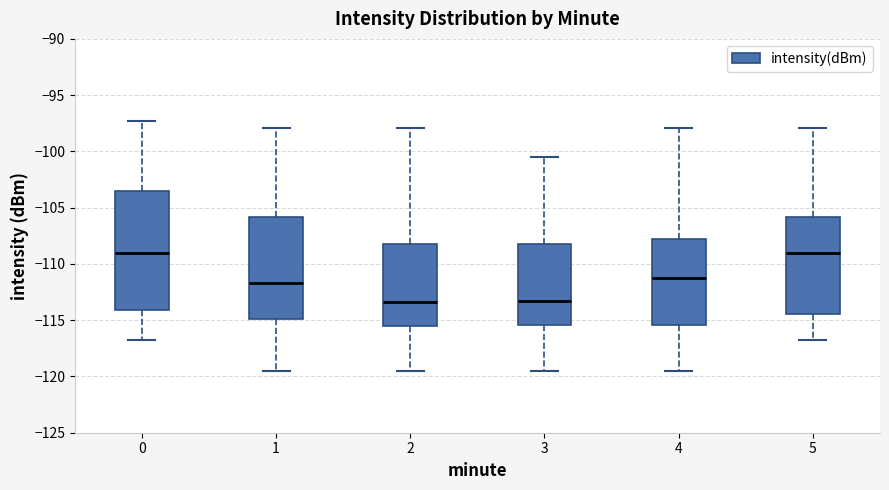

Reading left to right, read every box against the y-axis: the position of its median line, the range the box covers, and the ends of its whiskers. The values are not printed on the chart, so give them approximately, as read against the axis.

0: median -109.0, box -114.0 to -103.5, whiskers -116.5 to -97.5
1: median -111.5, box -115.0 to -106.0, whiskers -119.5 to -98.0
2: median -113.5, box -115.5 to -108.0, whiskers -119.5 to -98.0
3: median -113.5, box -115.5 to -108.0, whiskers -119.5 to -100.5
4: median -111.5, box -115.5 to -108.0, whiskers -119.5 to -98.0
5: median -109.0, box -114.5 to -106.0, whiskers -117.0 to -98.0